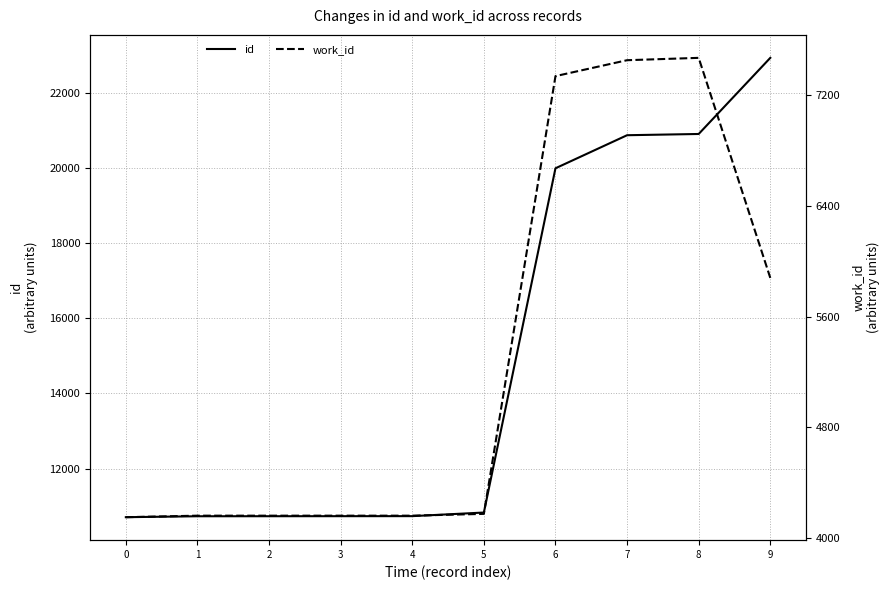

At 9, list the series in order from largest to smallest.

id, work_id